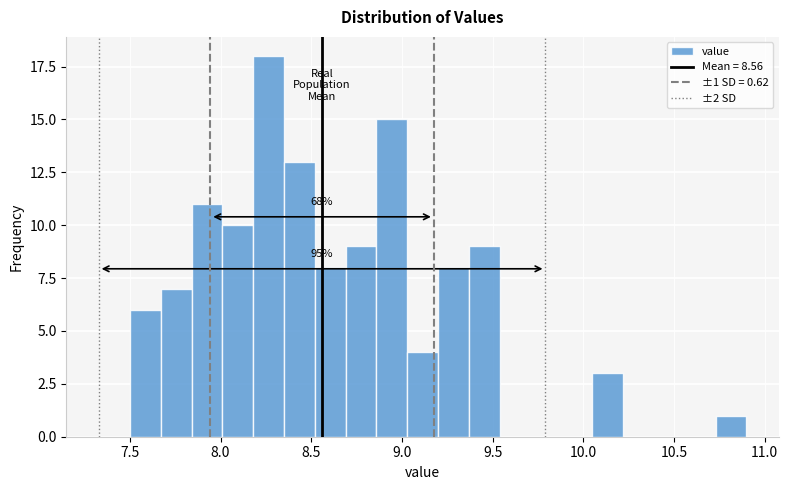

Read against the x-axis, roughly where is the centre of the tallest bar?

8.25